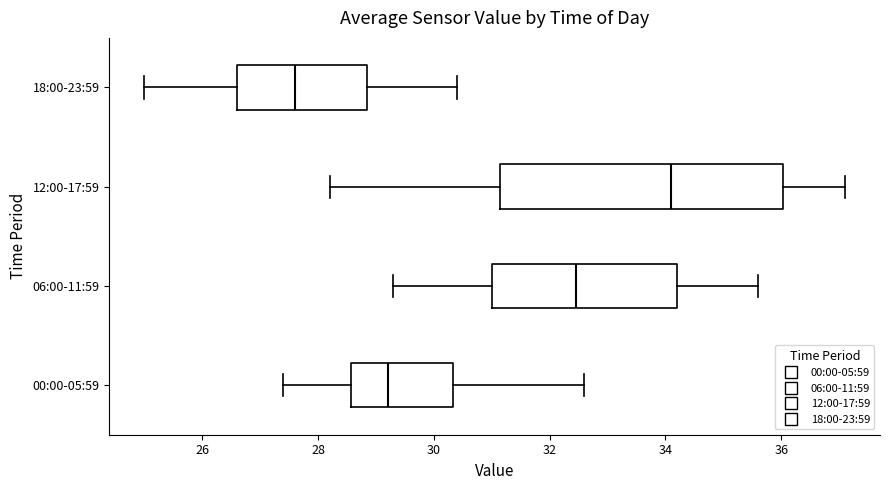

Which box has the furthest to the right median line?

12:00-17:59